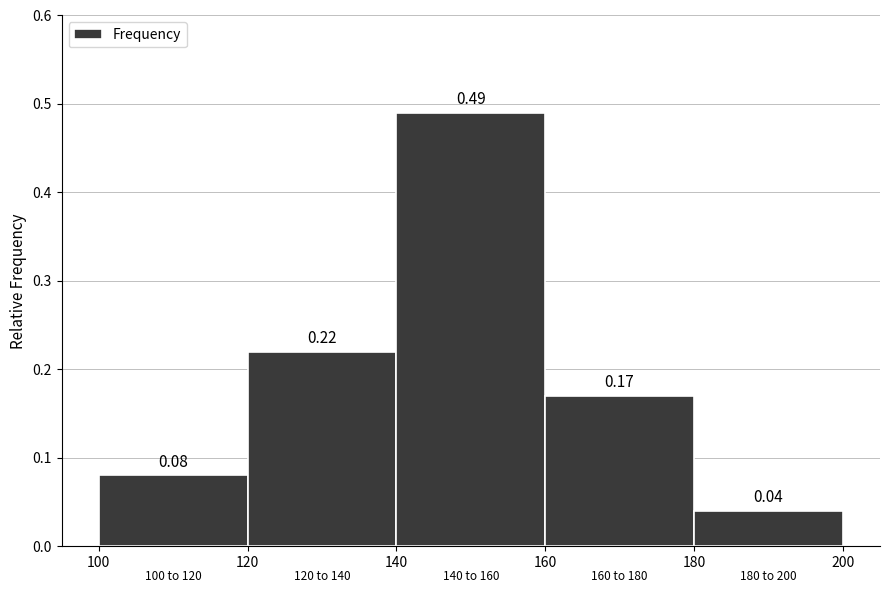

Reading left to right, transcribe this chart: for each bar, give the range it covers on the x-axis and its height.

100 to 120: 0.08
120 to 140: 0.22
140 to 160: 0.49
160 to 180: 0.17
180 to 200: 0.04